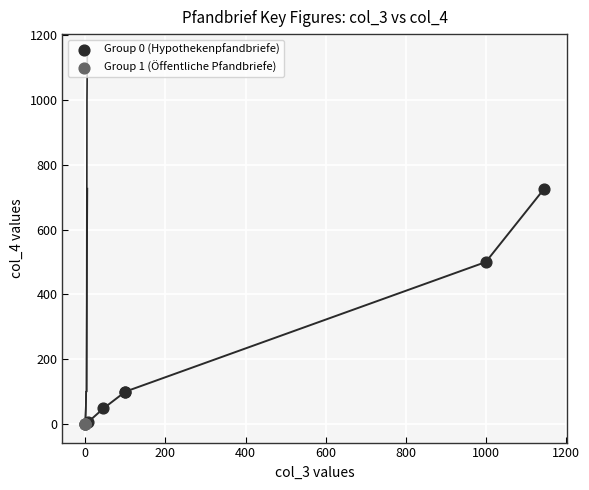

Which series contains the highest Y value?

Group 0 (Hypothekenpfandbriefe)